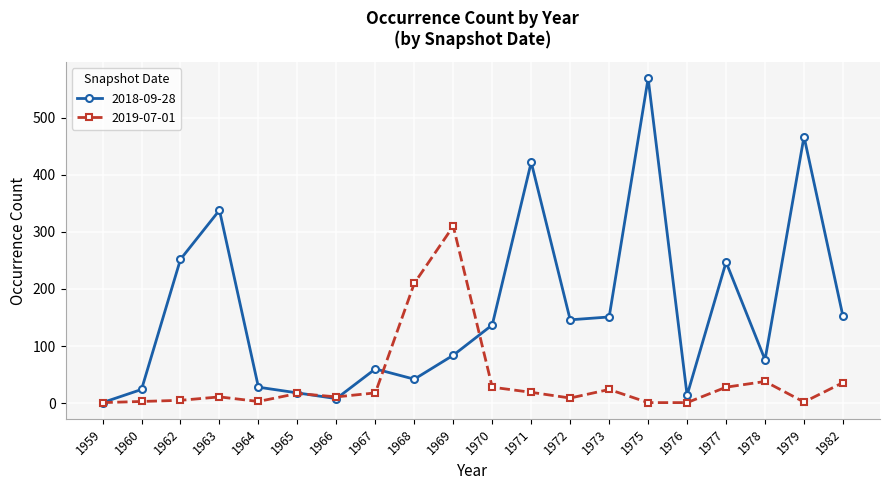

The value of 2019-07-01 at 1967 is 18. True or false?

True